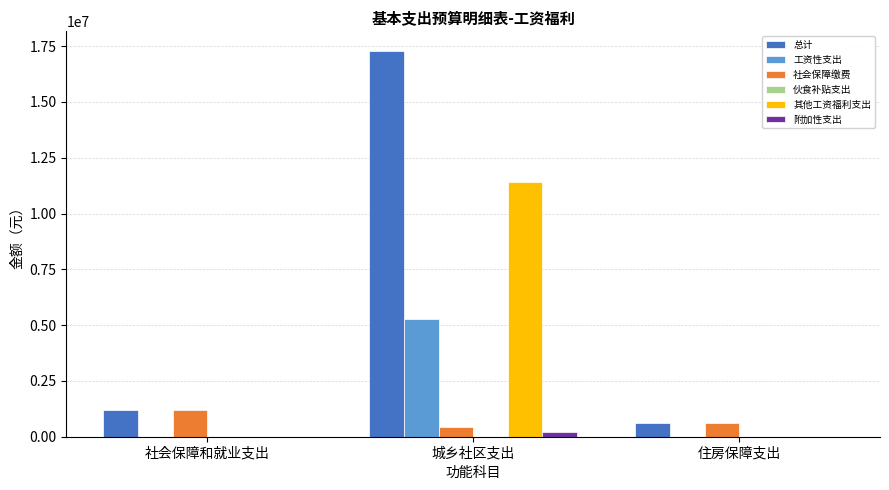

What is the sum of all 其他工资福利支出 values?

11400000.0